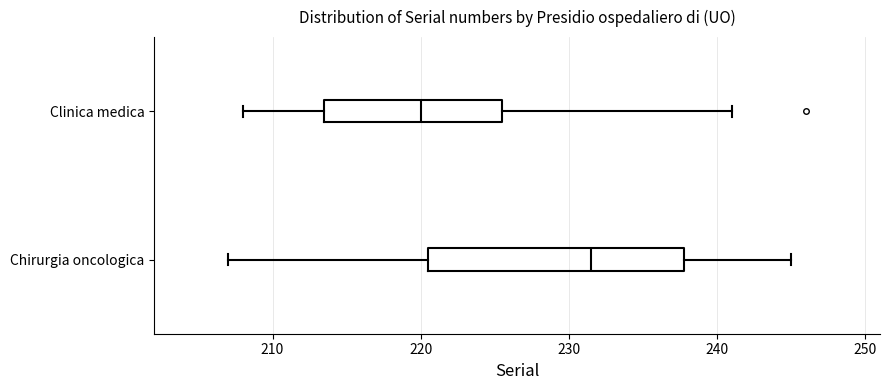

Which box is the widest, from its left edge to its right edge?

Chirurgia oncologica